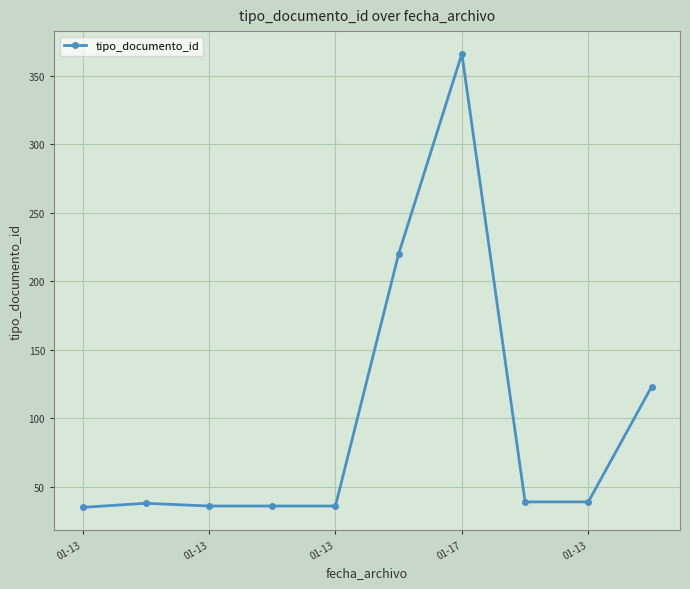

What is the smallest value displayed?

35